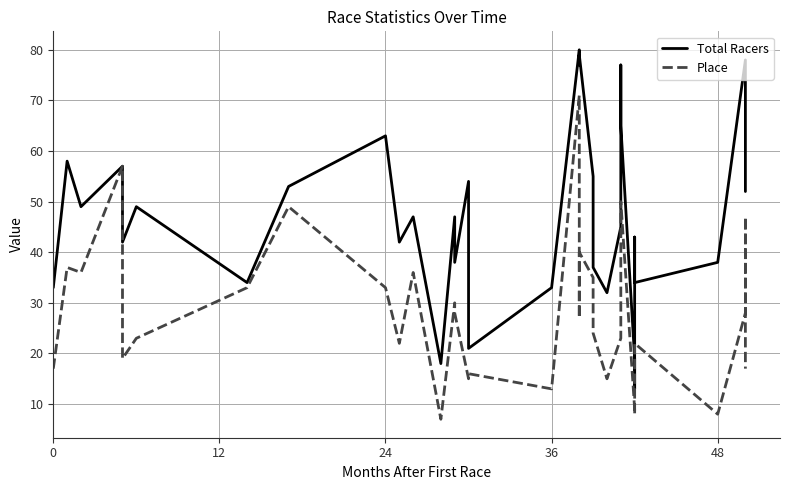

True or false: Place and Total Racers cross at least once.

False